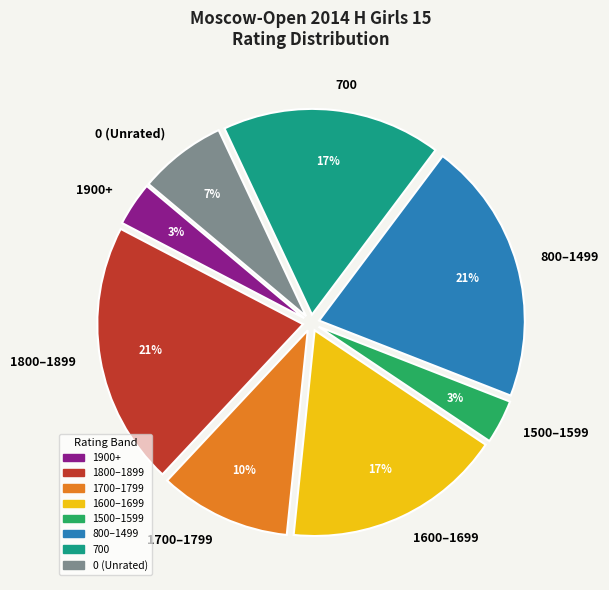

How many slices are in this pie chart?

8